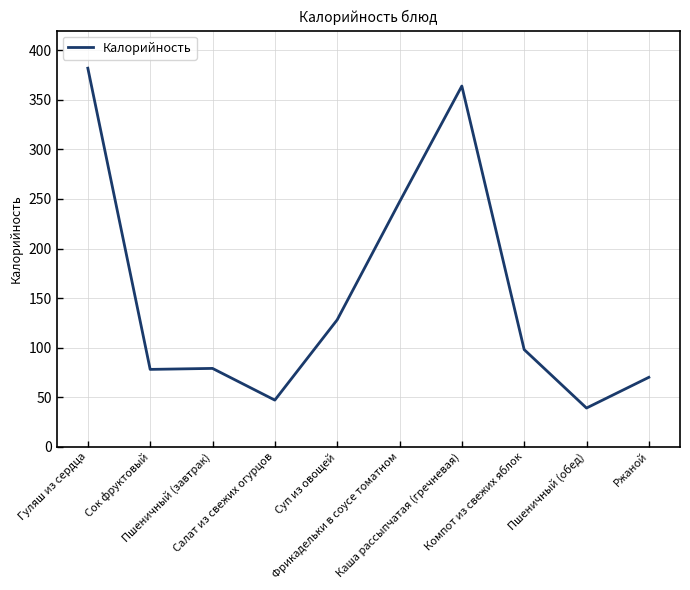

The value at Пшеничный (завтрак) is 38. True or false?

False